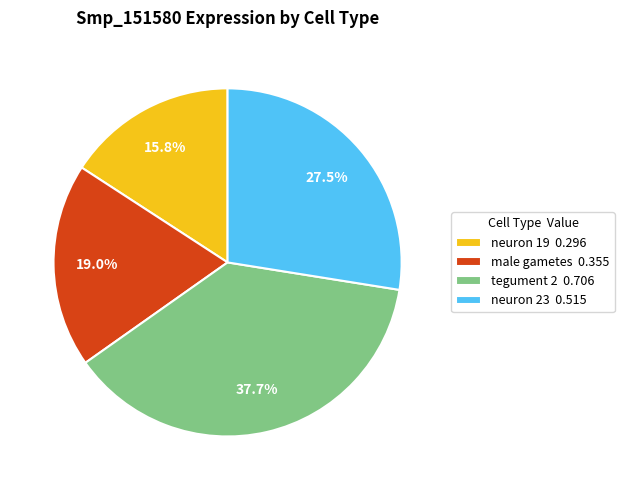

What percentage is the tegument 2 slice, to the nearest percent?

38%